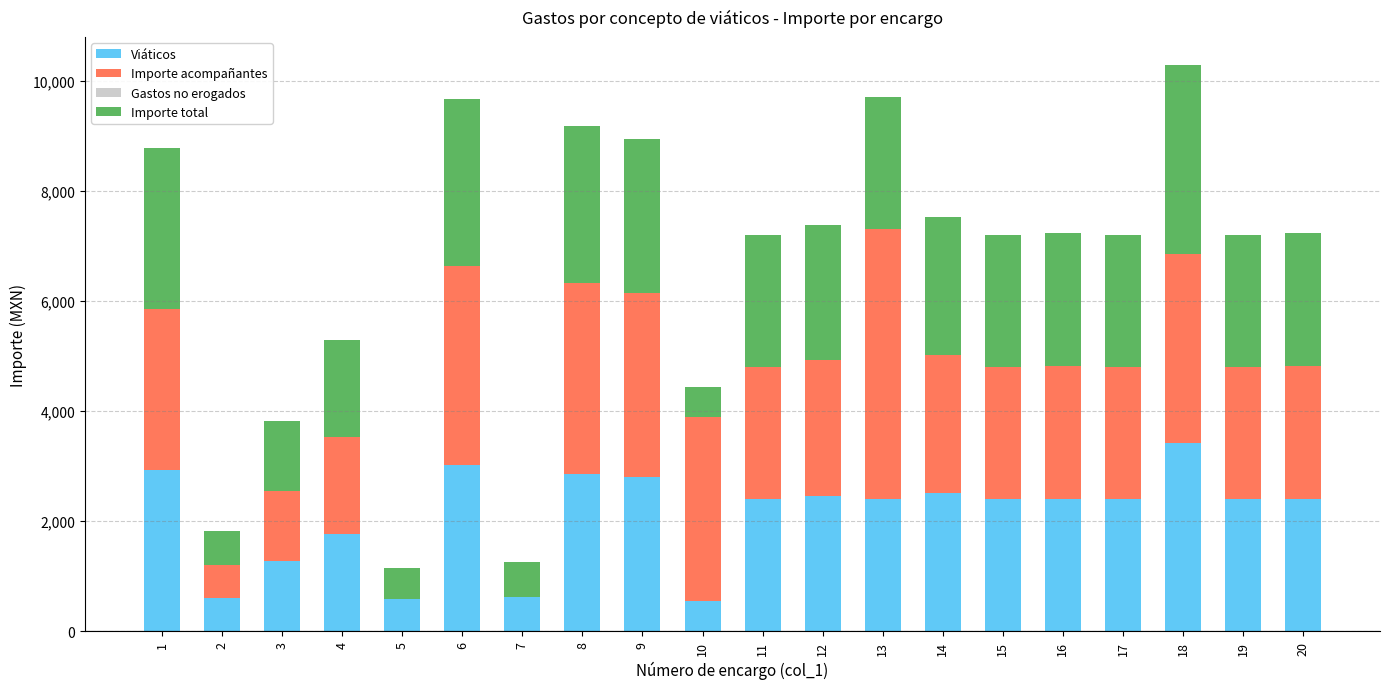

What is the highest value of the Viáticos series?

3426.0